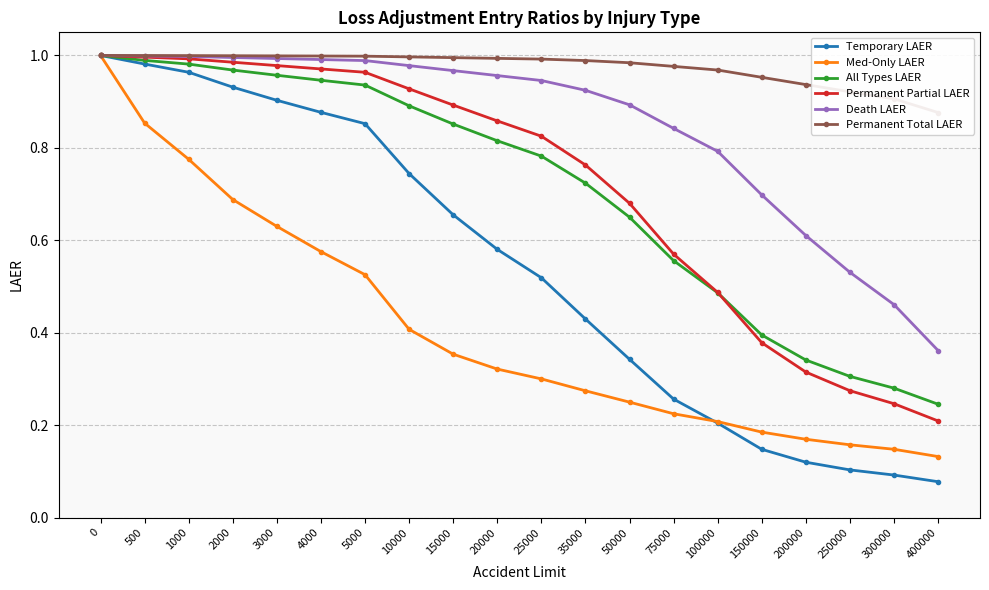

The All Types LAER series shows 1.0 at 2000. True or false?

True